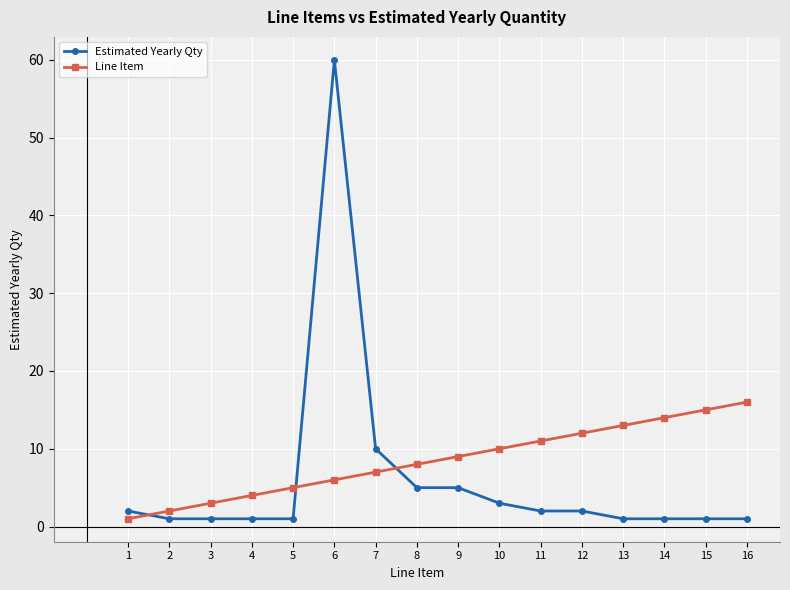

Reading left to right, what are all the values shown in this chart?

Estimated Yearly Qty: 2	1	1	1	1	60	10	5	5	3	2	2	1	1	1	1
Line Item: 1	2	3	4	5	6	7	8	9	10	11	12	13	14	15	16